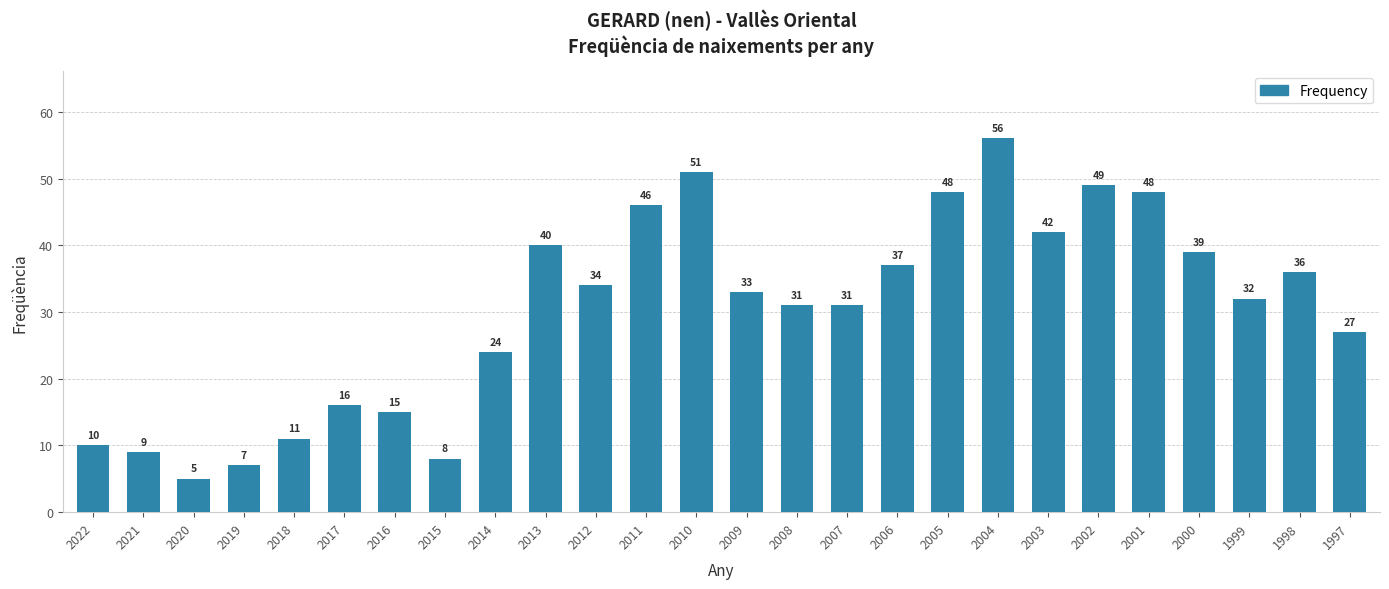

True or false: the data shows 11 at 2018.

True